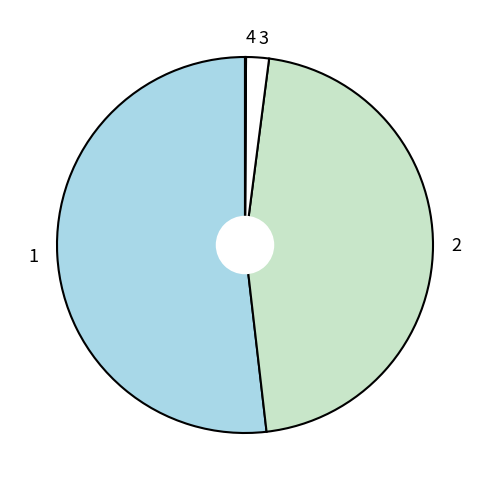

Do 1 and 3 together represent more than half of the pie?

Yes